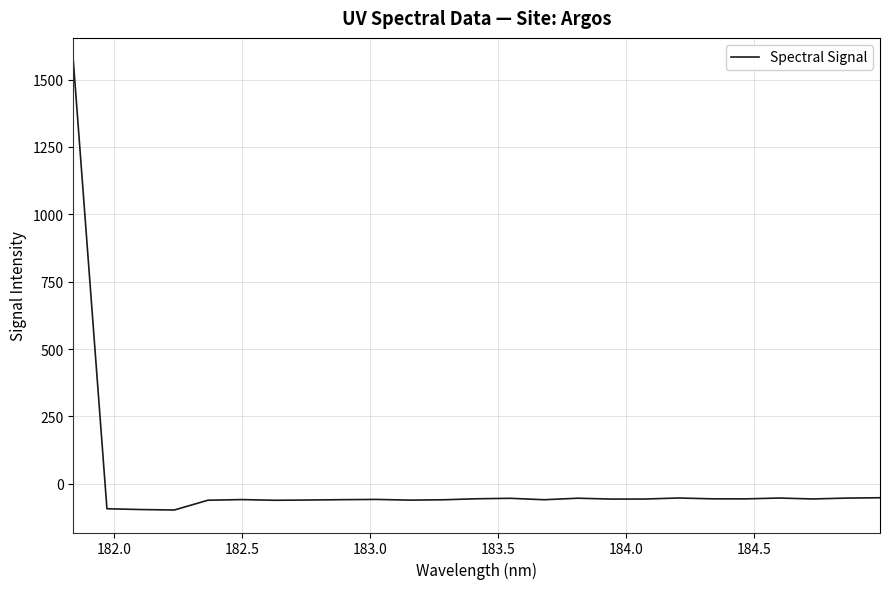

What is the smallest value displayed?

-97.3